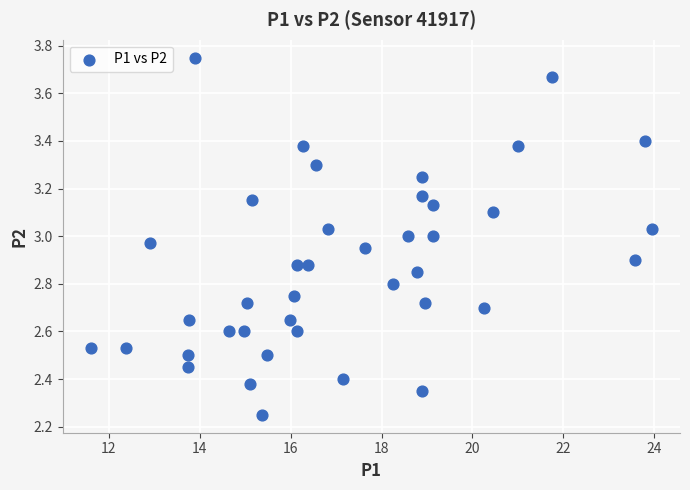

What is the range of Y values (max minus min)?

1.5